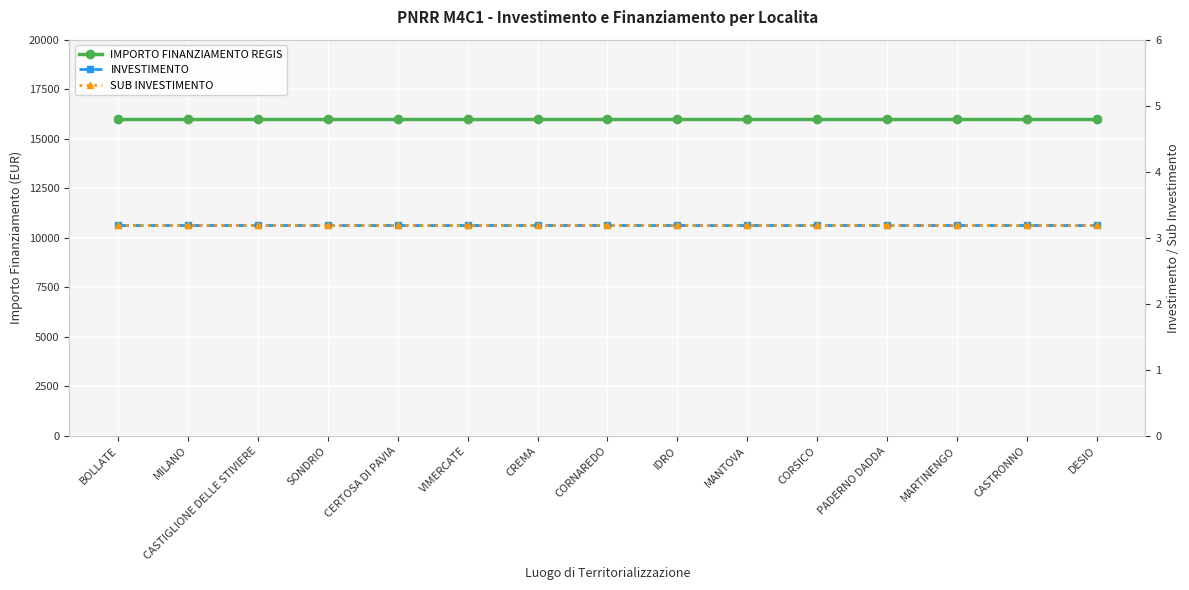

Reading left to right, extract all data points from this chart.

IMPORTO FINANZIAMENTO REGIS: 16000.0	16000.0	16000.0	16000.0	16000.0	16000.0	16000.0	16000.0	16000.0	16000.0	16000.0	16000.0	16000.0	16000.0	16000.0
INVESTIMENTO: 3.2	3.2	3.2	3.2	3.2	3.2	3.2	3.2	3.2	3.2	3.2	3.2	3.2	3.2	3.2
SUB INVESTIMENTO: 3.2	3.2	3.2	3.2	3.2	3.2	3.2	3.2	3.2	3.2	3.2	3.2	3.2	3.2	3.2